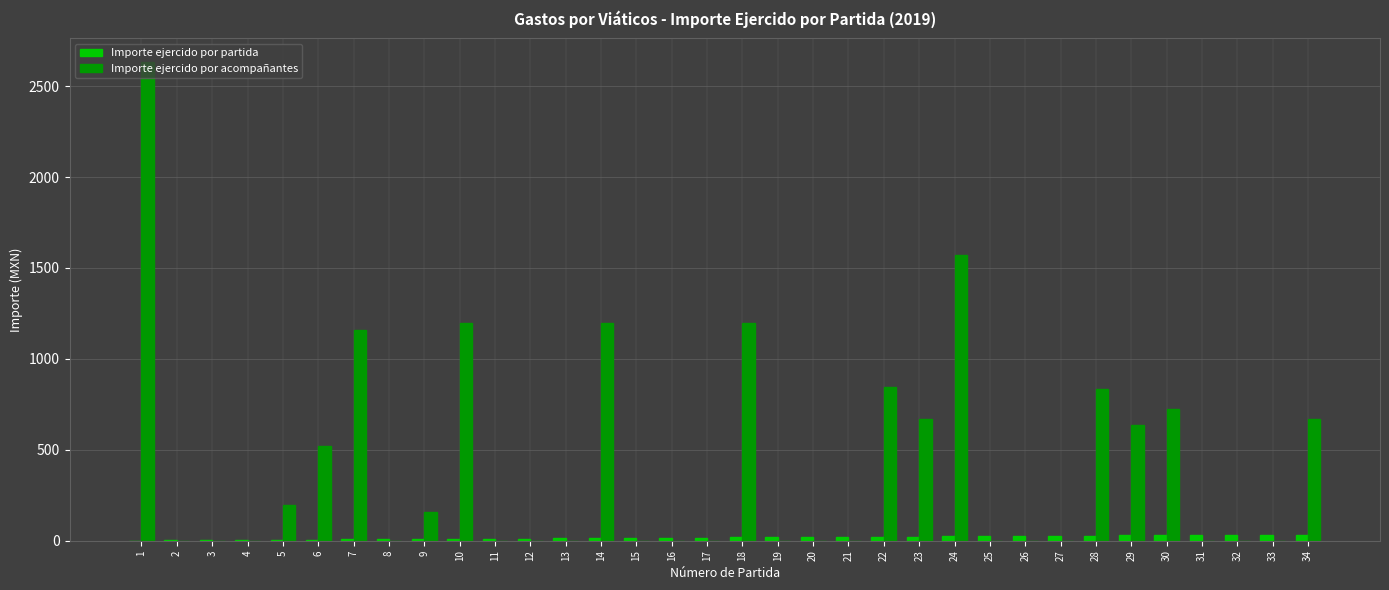

Which series has the largest total across all categories?

Importe ejercido por acompañantes